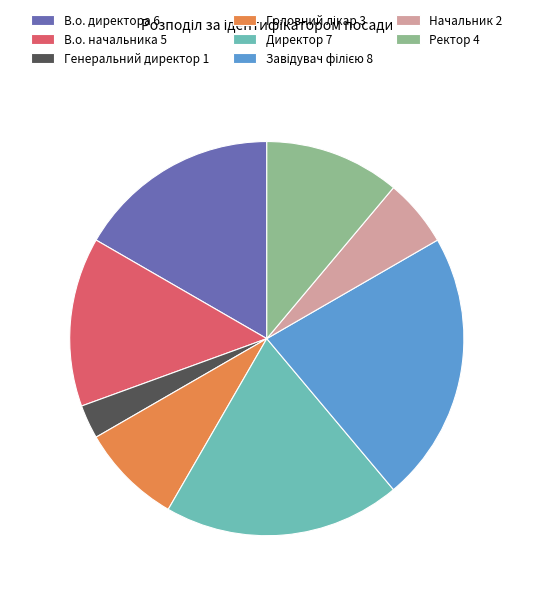

Do Начальник 2 and Ректор 4 together represent more than half of the pie?

No